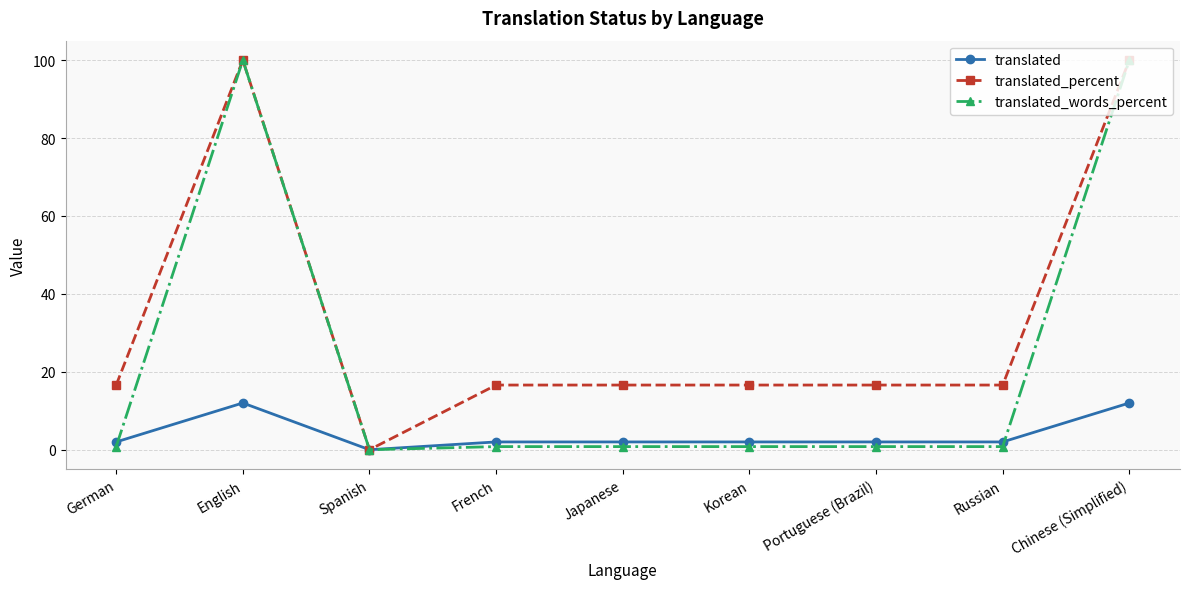

What is the value of the translated_words_percent point at the 9th from the left?

100.0